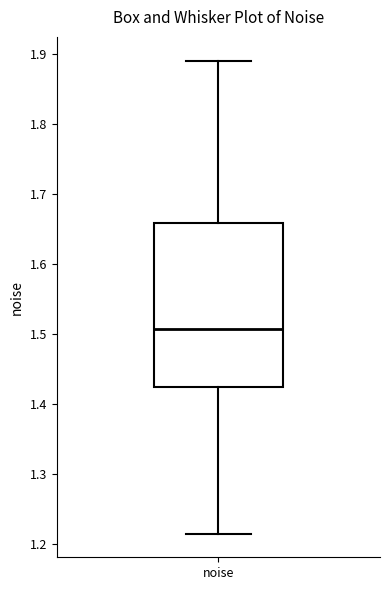

Where is the upper edge of the box for noise on the y-axis? The values are not printed on the chart, so give them approximately, as read against the axis.

1.66